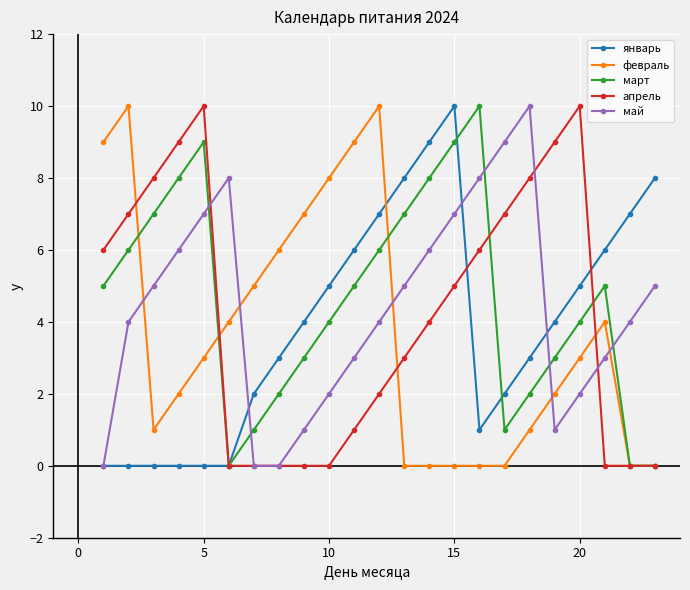

True or false: май has more than 0 points higher than both neighbors.

True